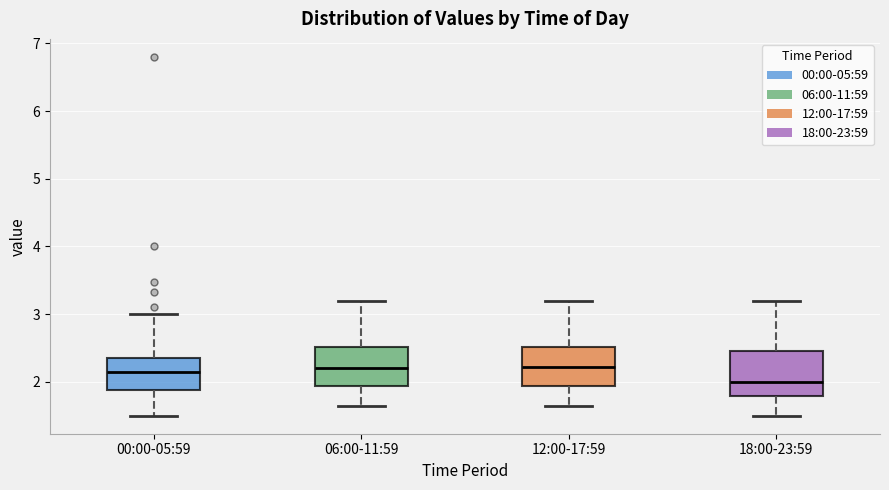

Reading left to right, transcribe this box plot: for each box, give where its median line is, the range the box spans, and where its two whiskers end, as read against the y-axis. The values are not printed on the chart, so give them approximately, as read against the axis.

00:00-05:59: median 2.1, box 1.9 to 2.3, whiskers 1.5 to 3.0
06:00-11:59: median 2.2, box 1.9 to 2.5, whiskers 1.7 to 3.2
12:00-17:59: median 2.2, box 1.9 to 2.5, whiskers 1.7 to 3.2
18:00-23:59: median 2.0, box 1.8 to 2.5, whiskers 1.5 to 3.2